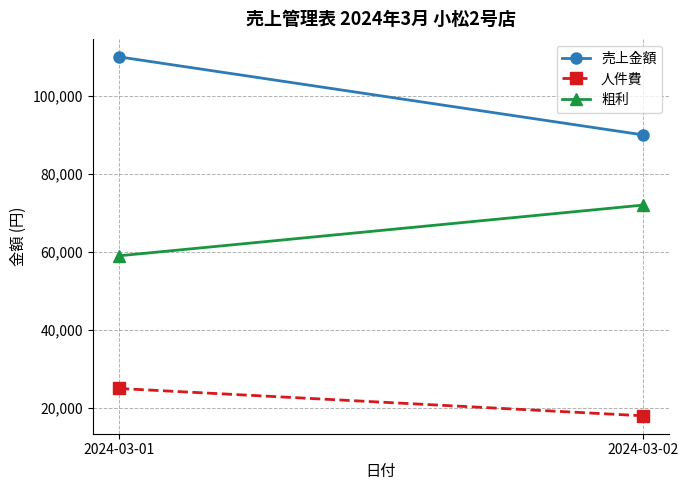

Read the 粗利 value at 2024-03-02.

72000